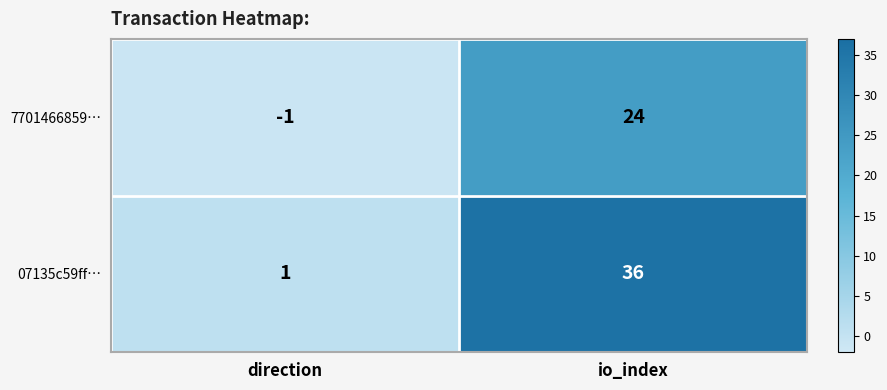

At which label does 7701466859… reach its minimum?

direction